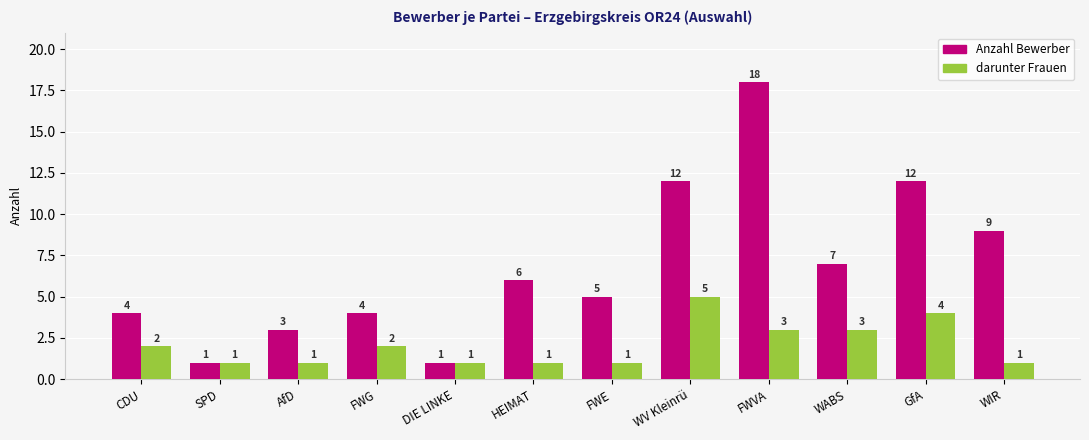

Reading left to right, extract all data points from this chart.

Anzahl Bewerber: CDU=4	SPD=1	AfD=3	FWG=4	DIE LINKE=1	HEIMAT=6	FWE=5	WV Kleinrü=12	FWVA=18	WABS=7	GfA=12	WIR=9
darunter Frauen: CDU=2	SPD=1	AfD=1	FWG=2	DIE LINKE=1	HEIMAT=1	FWE=1	WV Kleinrü=5	FWVA=3	WABS=3	GfA=4	WIR=1